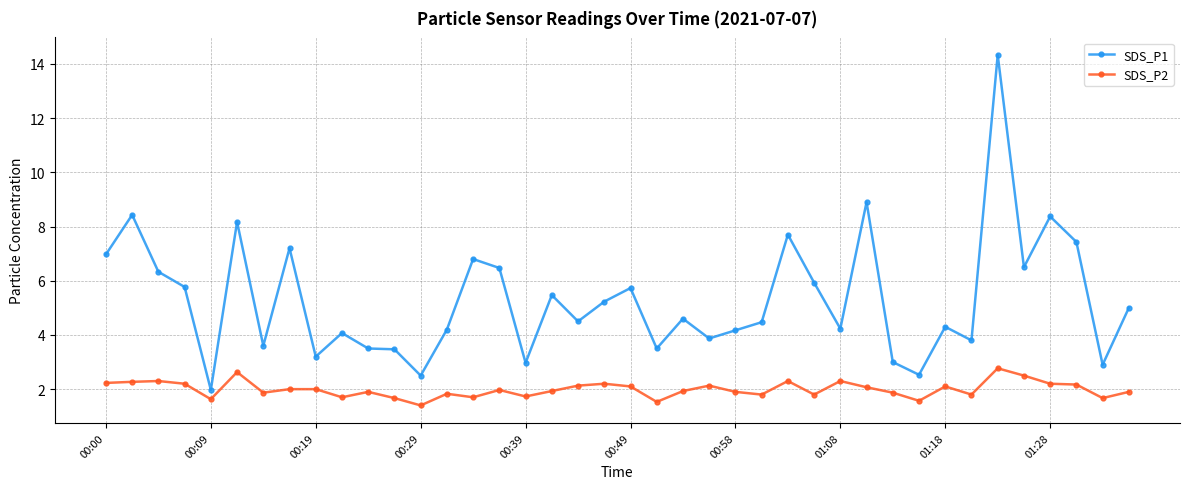

How many lines are shown in the chart?

2